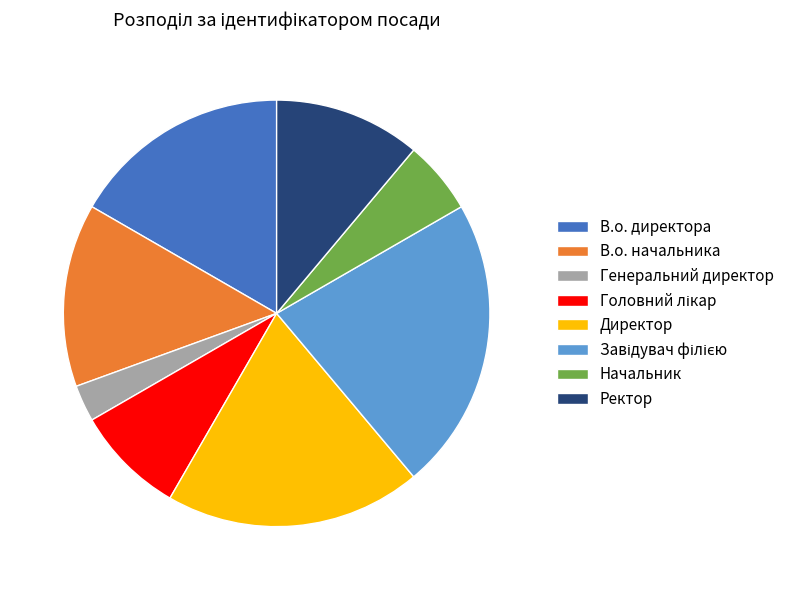

How many slices are in this pie chart?

8